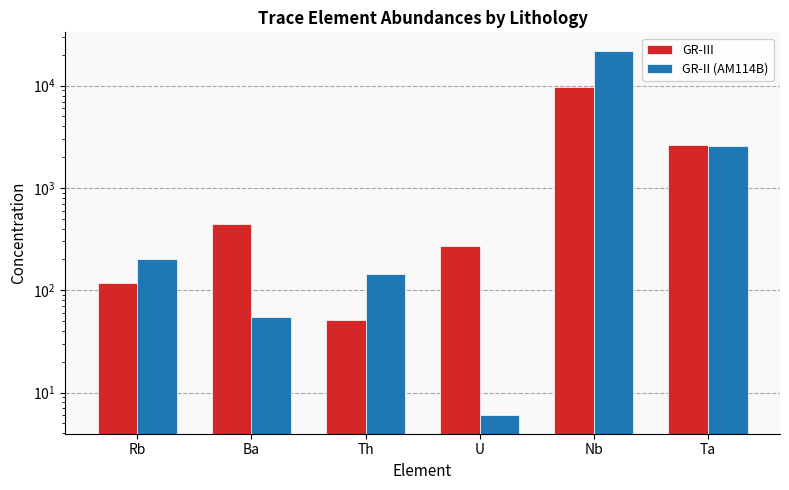

How many distinct data groups are displayed?

2